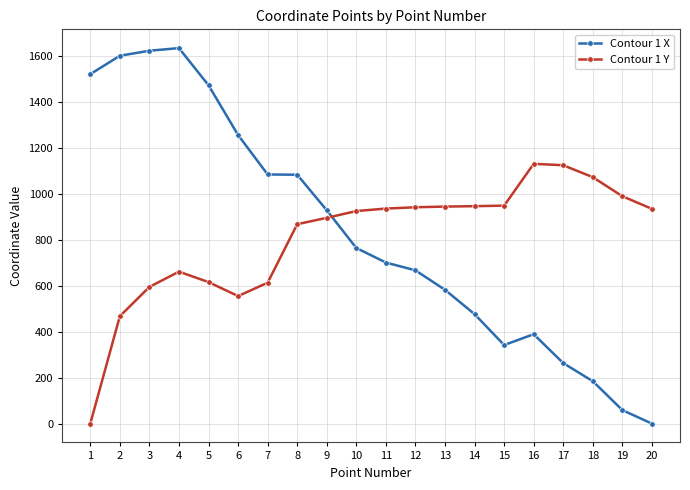

Does the chart display data point markers on the line(s)?

Yes